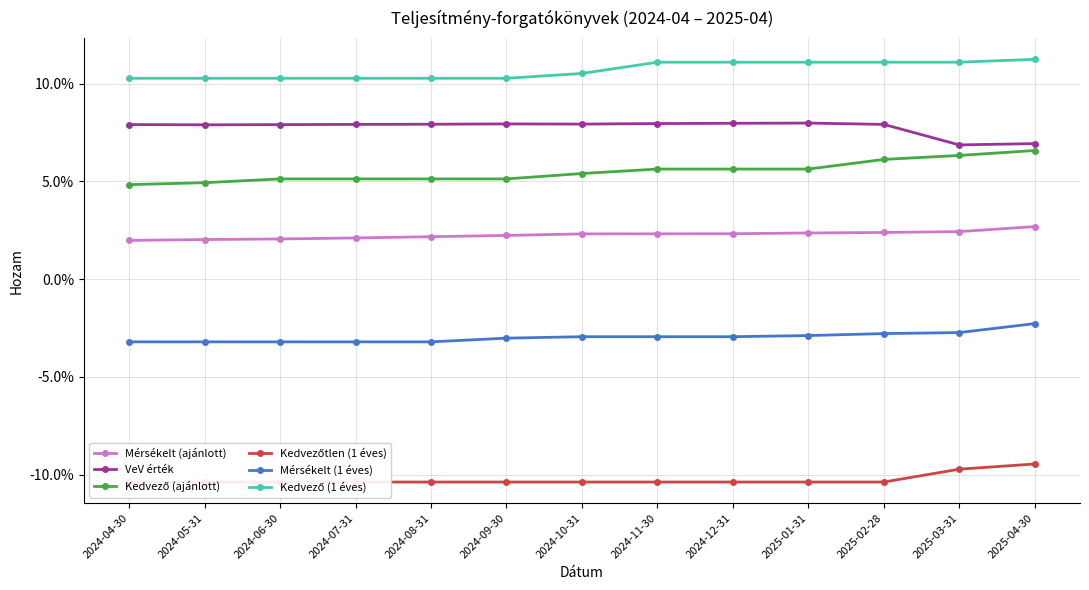

True or false: Kedvező (ajánlott) has more than 2 interior local peaks.

False